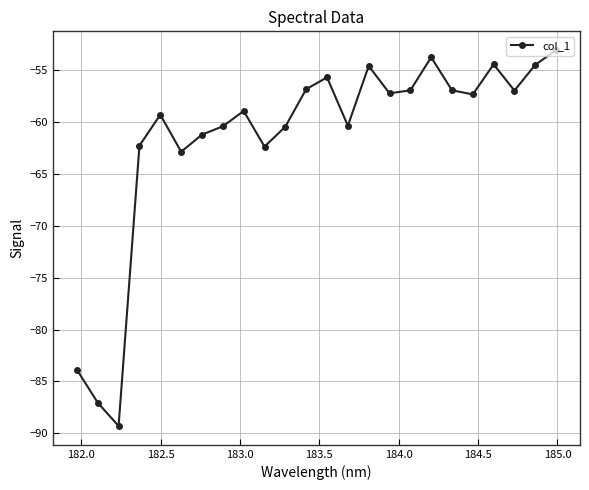

True or false: the data has more than 2 interior local peaks.

True